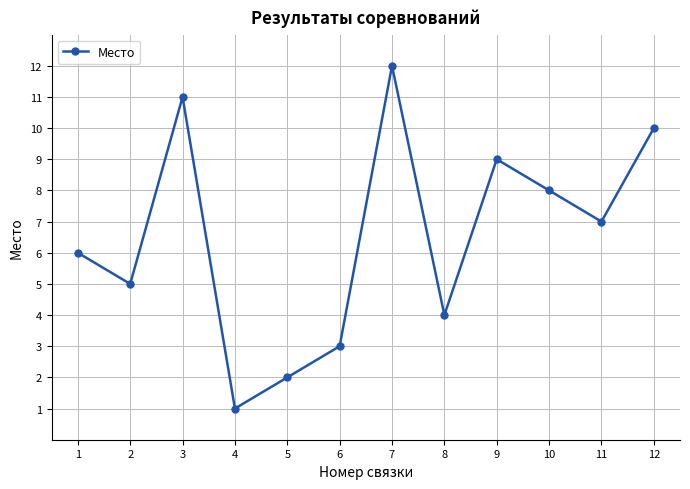

At which category does the data reach its first local valley?

2